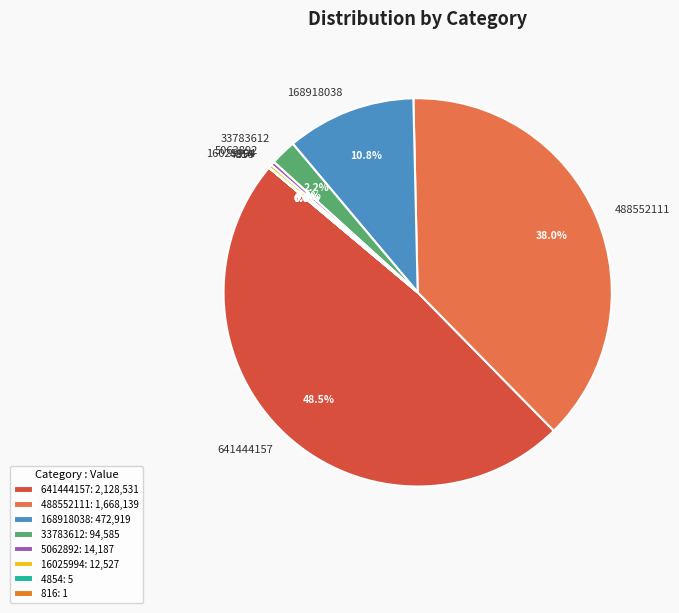

To the nearest percent, what percentage of the pie is 641444157?

48%